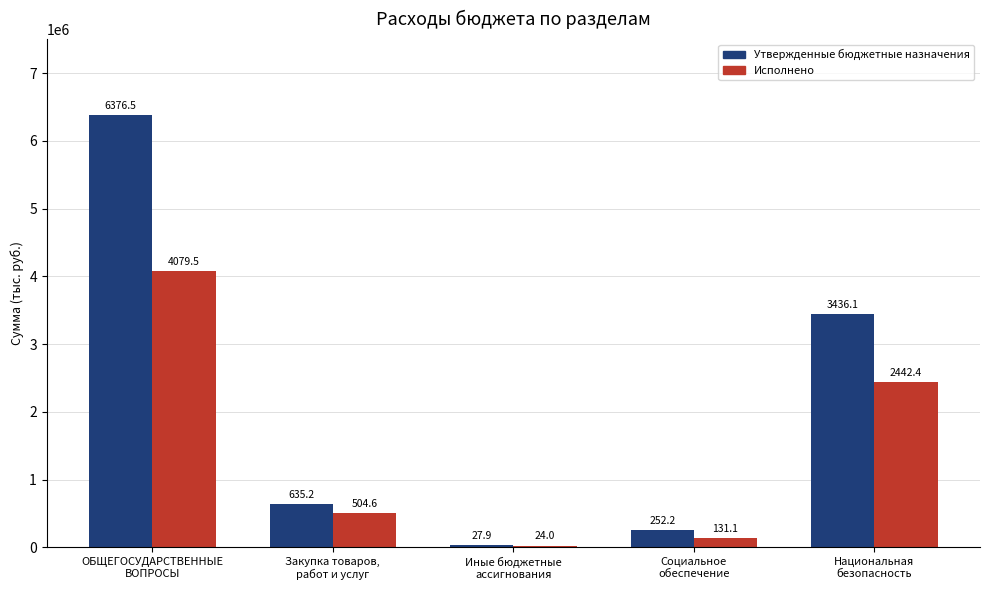

Does the chart contain stacked bars?

No